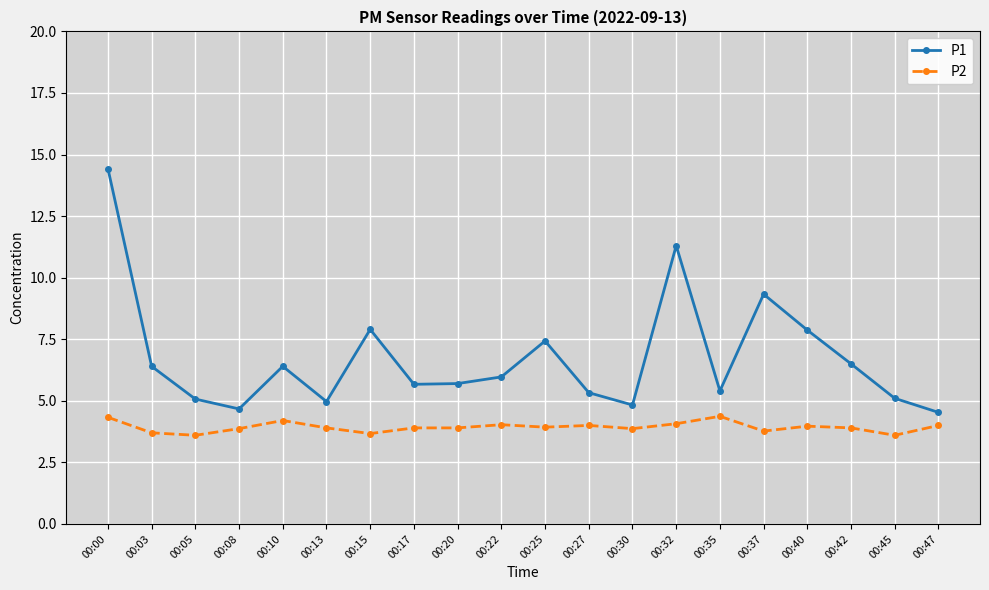

What is the greatest value displayed?

14.4